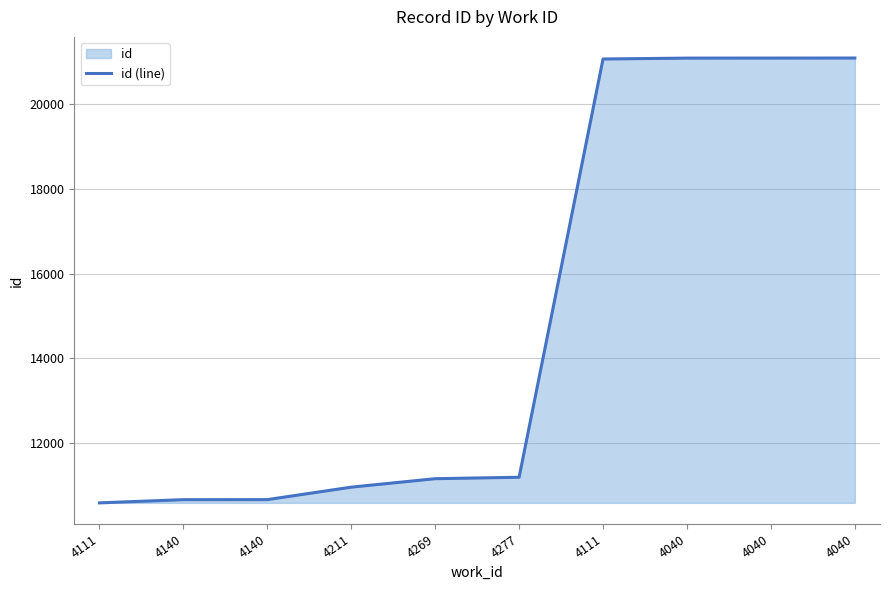

Reading left to right, what are all the values shown in this chart?

10575	10651	10652	10947	11147	11181	21075	21096	21097	21098